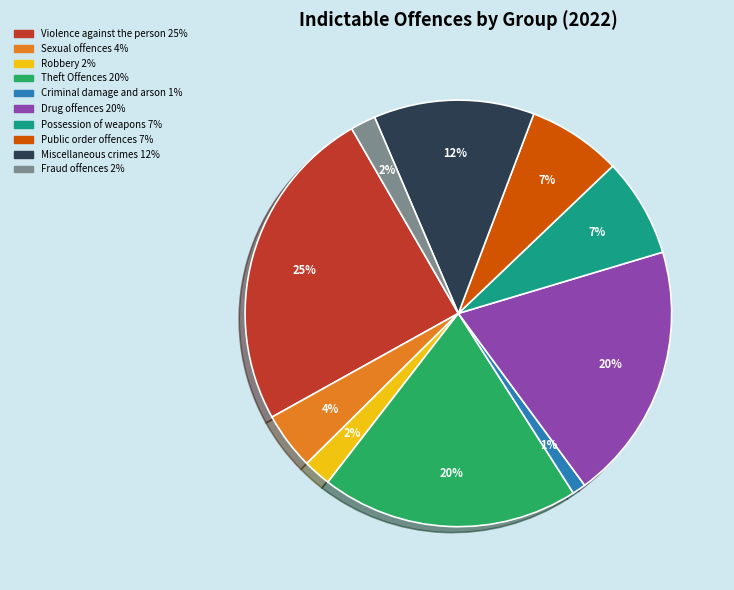

To the nearest percent, what is the combined percentage of Public order offences and Theft Offences?

27%